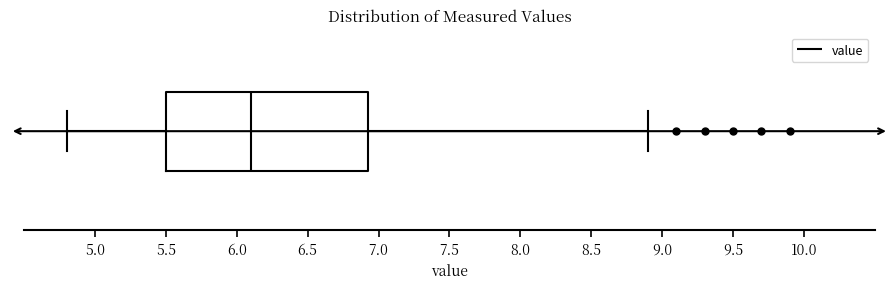

Where does the left whisker of the box end on the x-axis? The values are not printed on the chart, so give them approximately, as read against the axis.

4.80